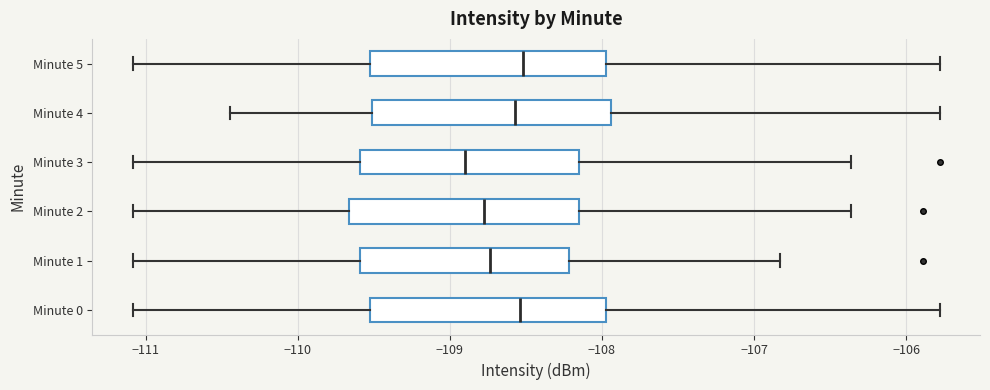

Reading bottom to top, transcribe this box plot: for each box, give where its median line is, the range the box spans, and where its two whiskers end, as read against the x-axis. The values are not printed on the chart, so give them approximately, as read against the axis.

Minute 0: median -108.5, box -109.5 to -108.0, whiskers -111.1 to -105.8
Minute 1: median -108.7, box -109.6 to -108.2, whiskers -111.1 to -106.8
Minute 2: median -108.8, box -109.7 to -108.2, whiskers -111.1 to -106.4
Minute 3: median -108.9, box -109.6 to -108.2, whiskers -111.1 to -106.4
Minute 4: median -108.6, box -109.5 to -107.9, whiskers -110.4 to -105.8
Minute 5: median -108.5, box -109.5 to -108.0, whiskers -111.1 to -105.8